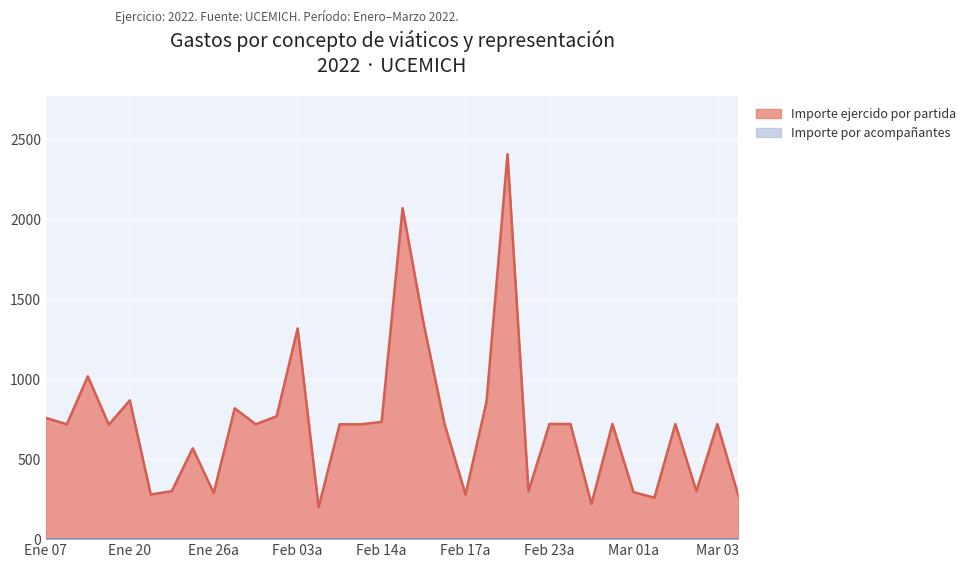

Which series has the largest total across all categories?

Importe ejercido por partida